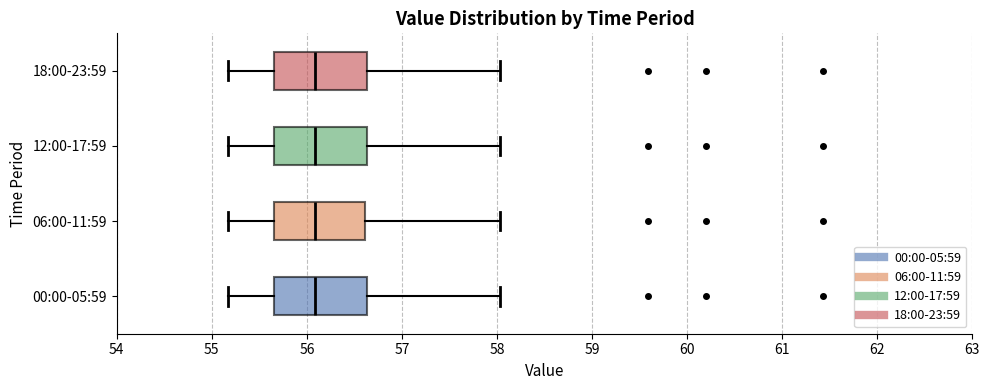

Reading bottom to top, read every box against the x-axis: the position of its median line, the range the box covers, and the ends of its whiskers. The values are not printed on the chart, so give them approximately, as read against the axis.

00:00-05:59: median 56.1, box 55.7 to 56.6, whiskers 55.2 to 58.0
06:00-11:59: median 56.1, box 55.7 to 56.6, whiskers 55.2 to 58.0
12:00-17:59: median 56.1, box 55.7 to 56.6, whiskers 55.2 to 58.0
18:00-23:59: median 56.1, box 55.7 to 56.6, whiskers 55.2 to 58.0